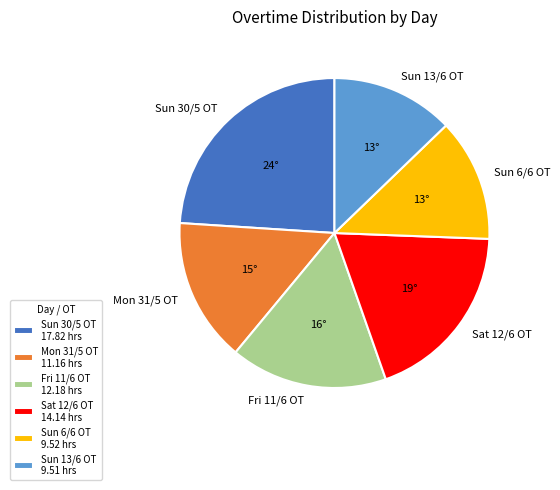

Which has a higher value, Sun 30/5 OT or Fri 11/6 OT?

Sun 30/5 OT